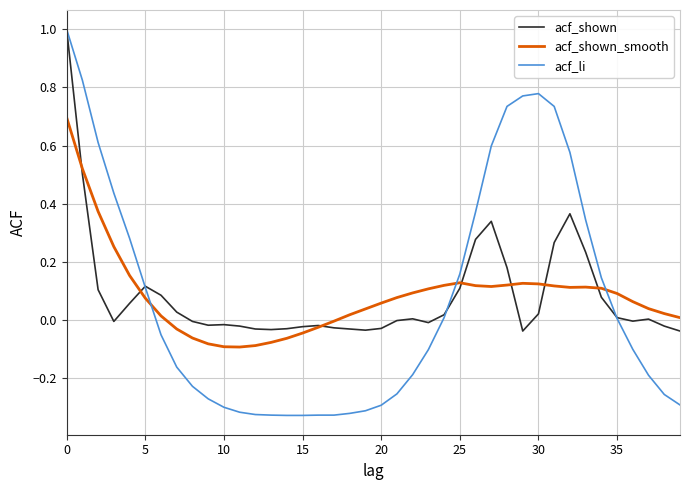

Which series has the largest range (max minus min)?

acf_li